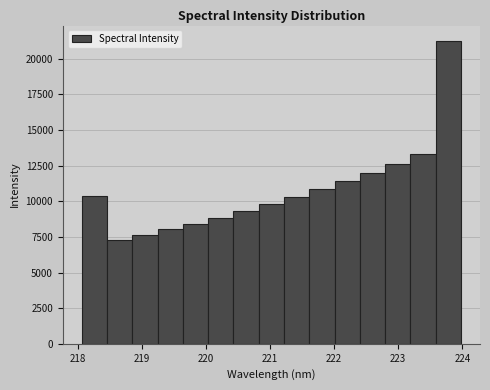

Read against the x-axis, roughly where is the centre of the tallest bar?

223.8